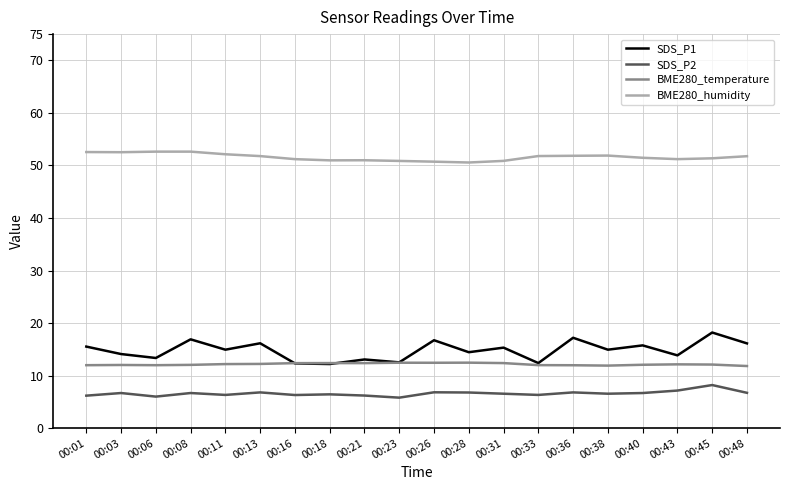

What is the total value across all series at 00:01?

86.2